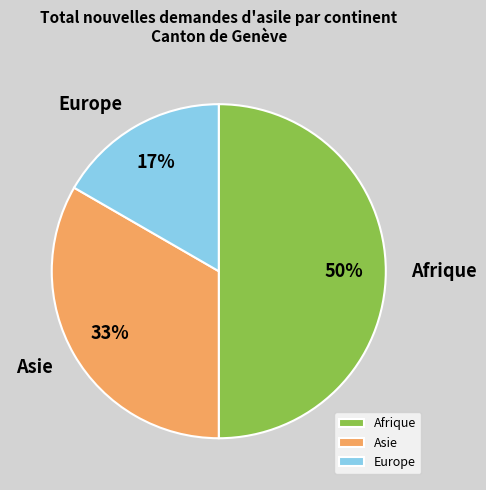

Which slice is the largest?

Afrique